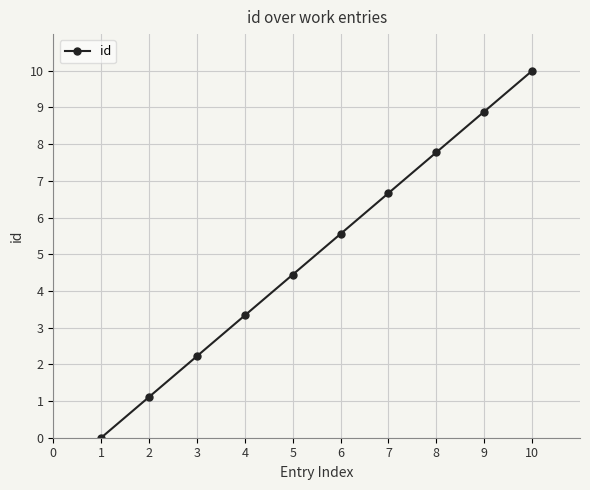

Where does the data first go above 5?

6